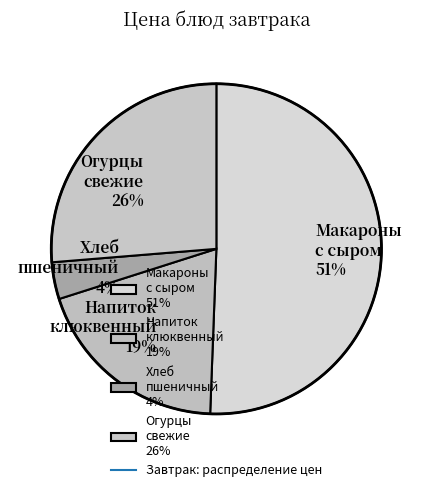

Which slice is the largest?

Макароны с сыром 51%